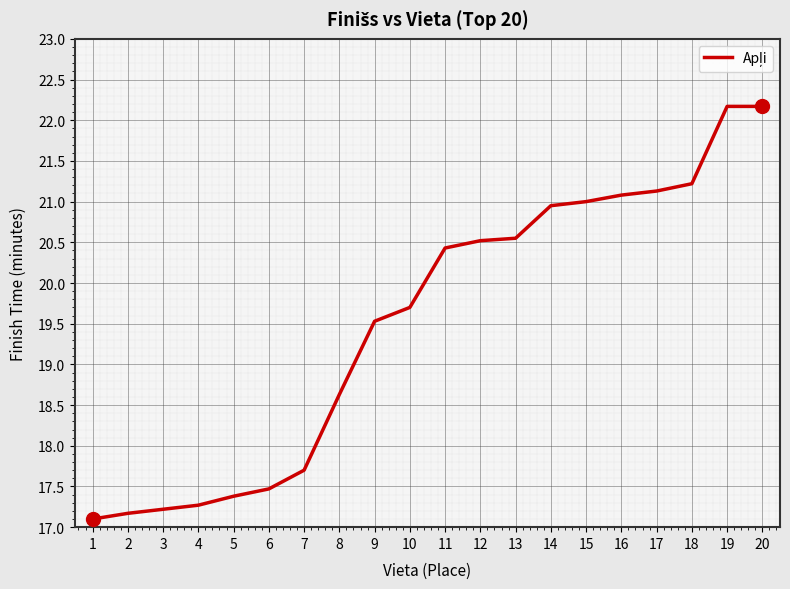

What is the sum of the values at 4 and 8?

35.9